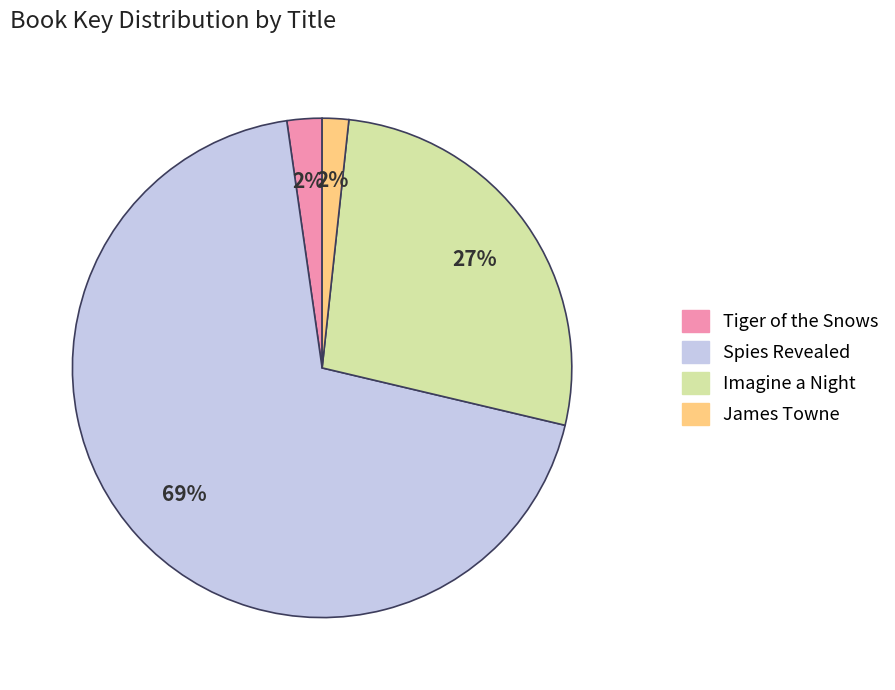

Which slice represents more than half of the pie?

Spies Revealed